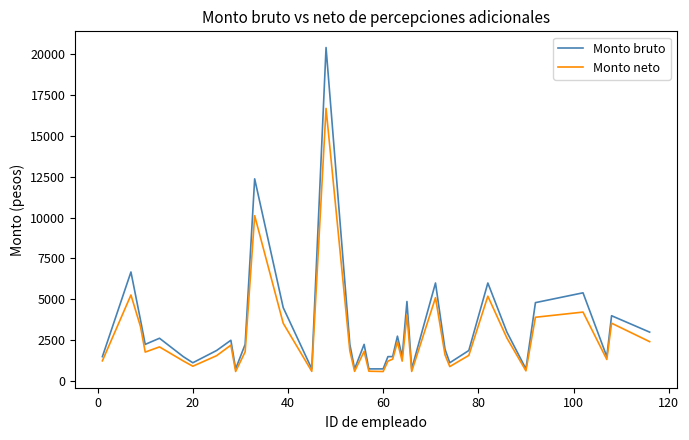

What is the average value of the Monto bruto series?

3257.7